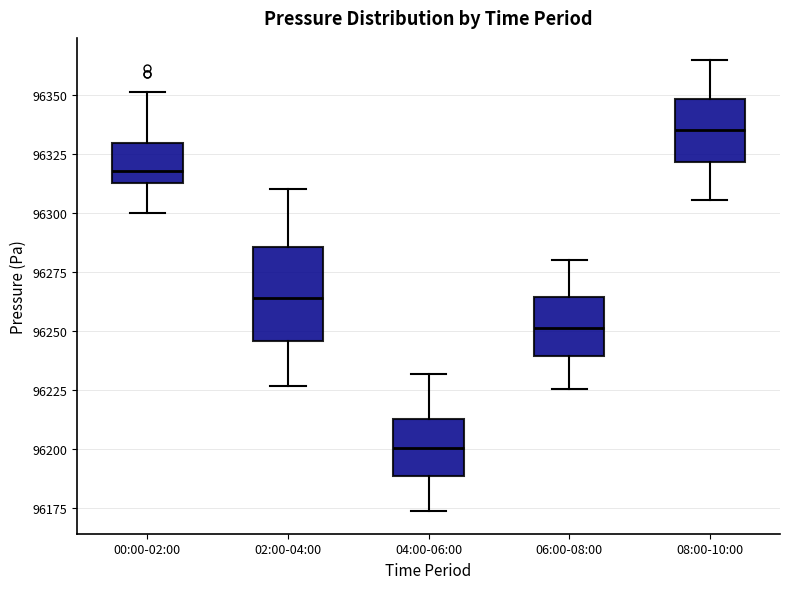

Which box's median line is the lowest?

04:00-06:00